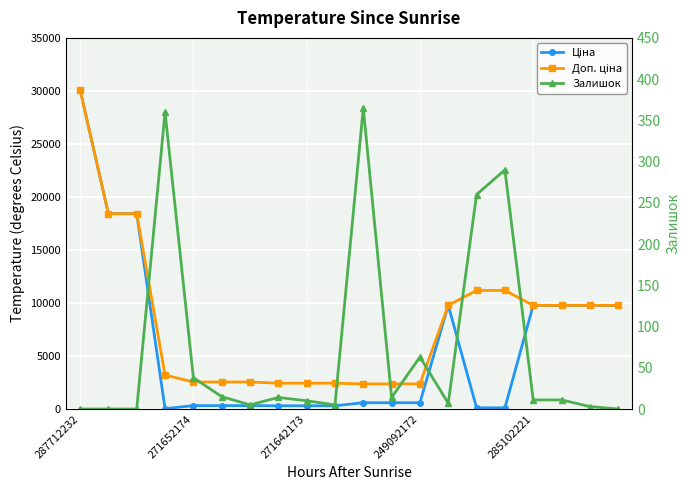

What is the value of the Залишок point at the 6th from the left?

15.0